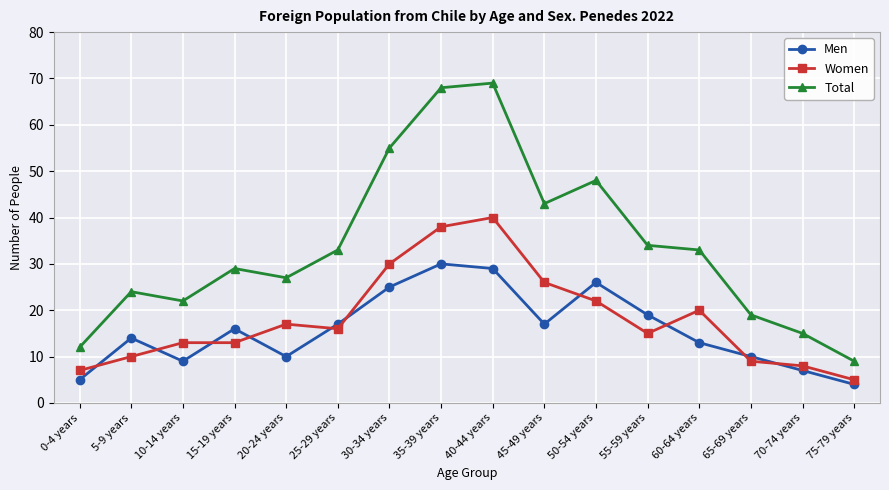

True or false: Total and Men cross at least once.

False